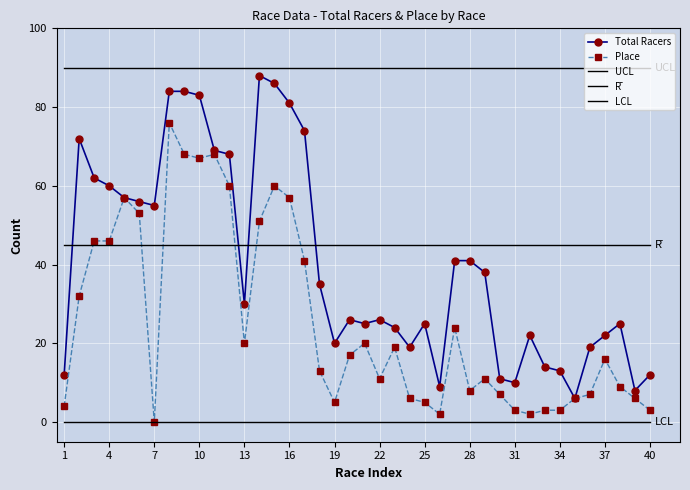

What is the highest value of the UCL series?

90